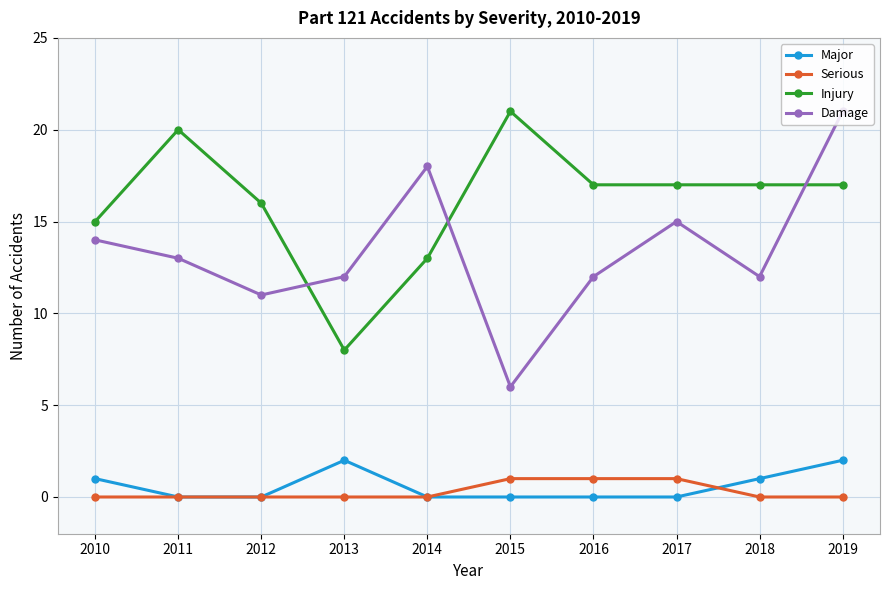

True or false: Damage and Major intersect in this chart.

False